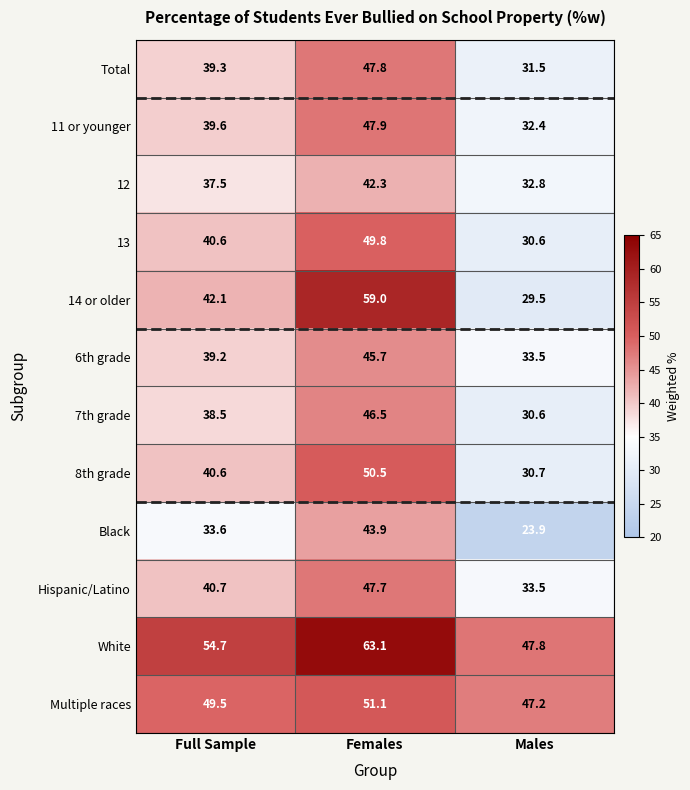

What value does the Hispanic/Latino series have at Full Sample?

40.7